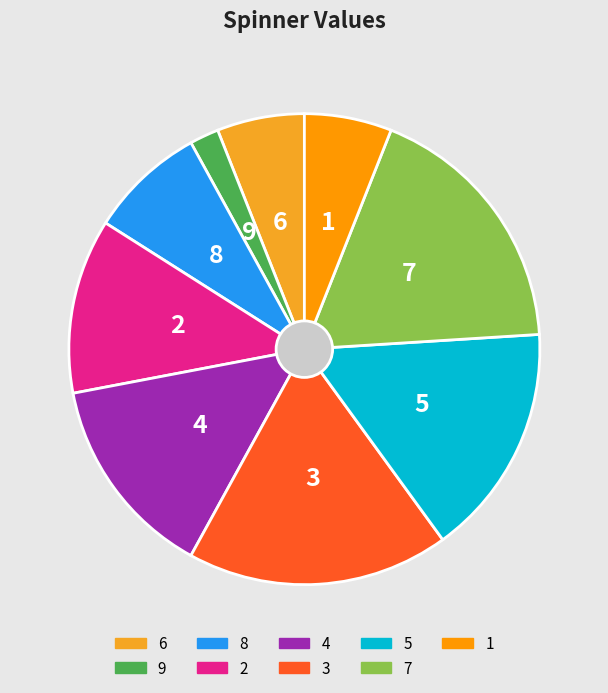

How many slices are in this pie chart?

9